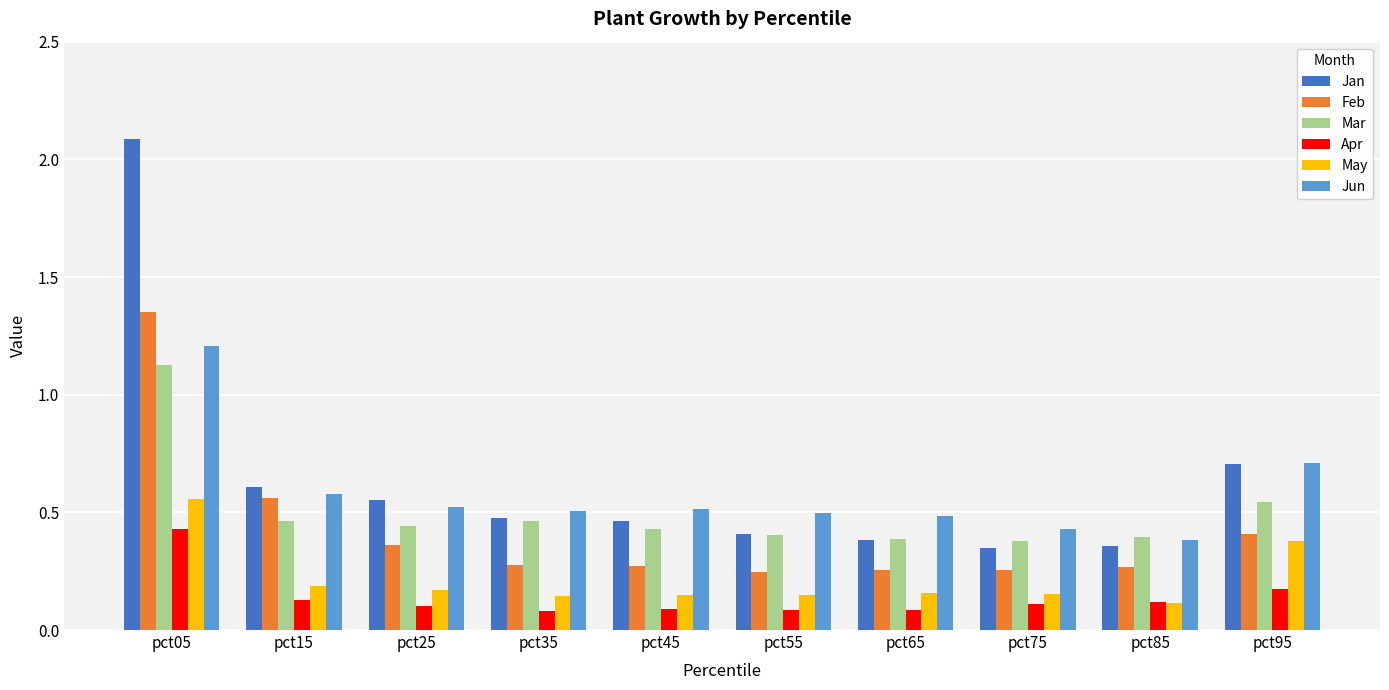

What is the greatest value displayed?

2.1